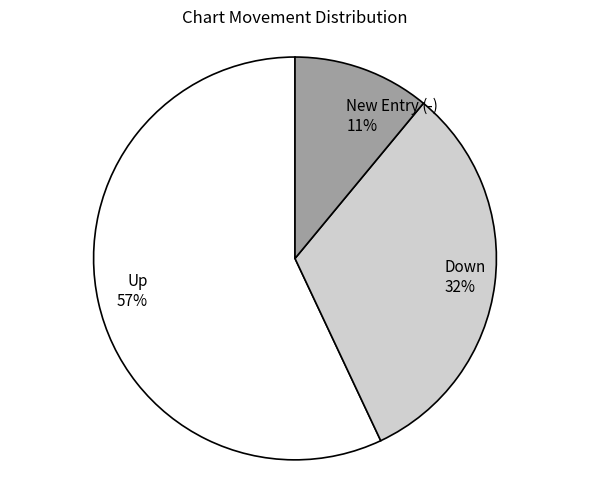

How many slices are in this pie chart?

3